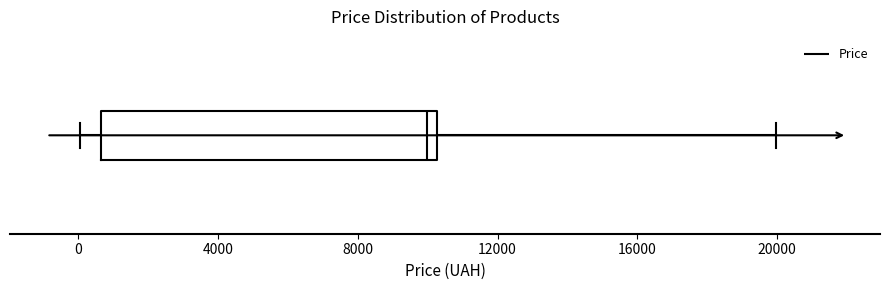

Read this box plot against the x-axis: the position of the median line, the range covered by the box, and the ends of both whiskers. The values are not printed on the chart, so give them approximately, as read against the axis.

median 10000, box 500 to 10500, whiskers 0 to 20000